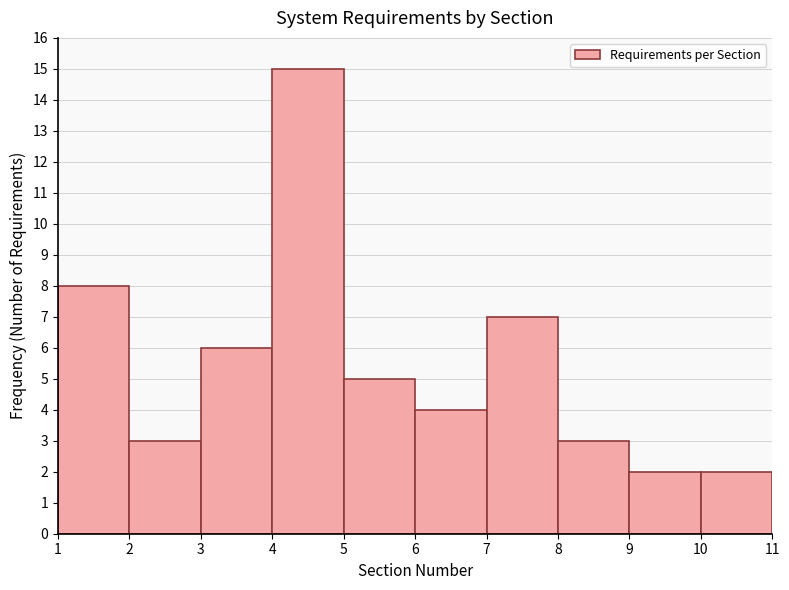

What is the height of the bar covering 8 to 9 on the x-axis? The values are not printed on the chart, so give them approximately, as read against the axis.

3